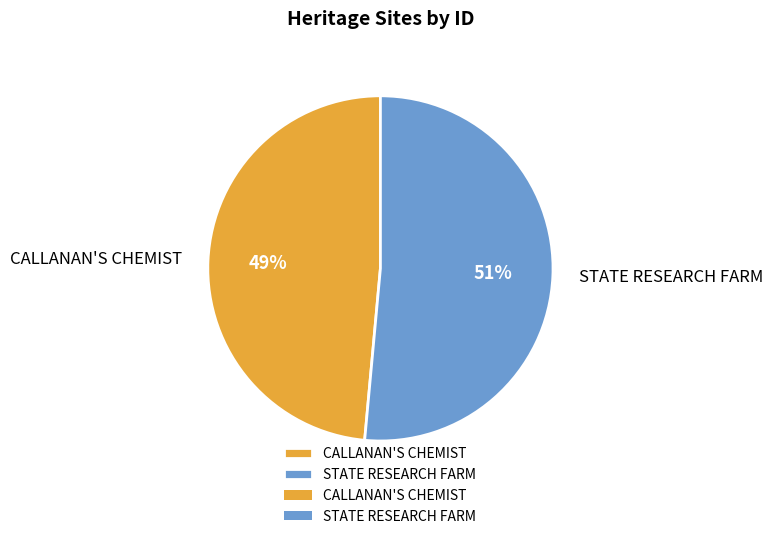

Is there any slice that represents more than half of the pie?

Yes